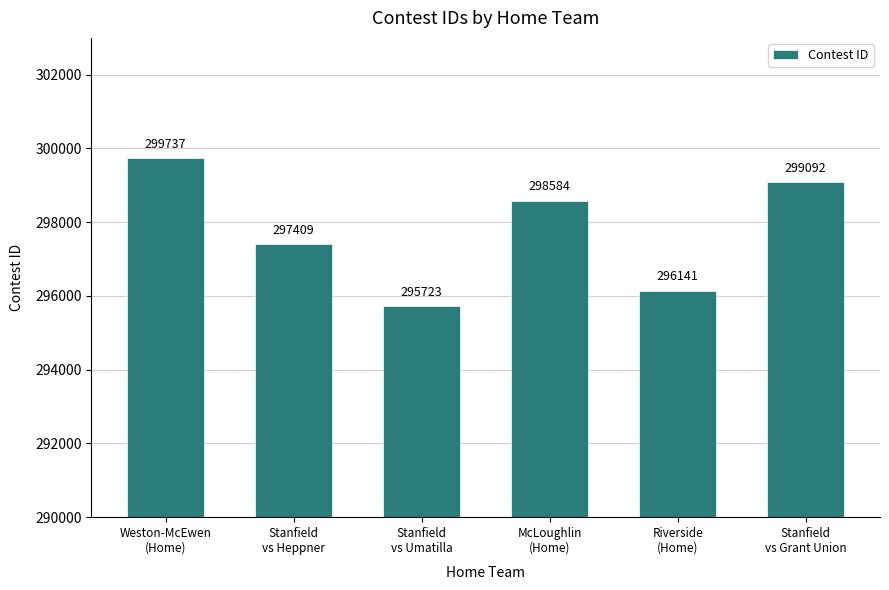

What is the sum of the values at Stanfield
vs Umatilla and Stanfield
vs Heppner?

593132